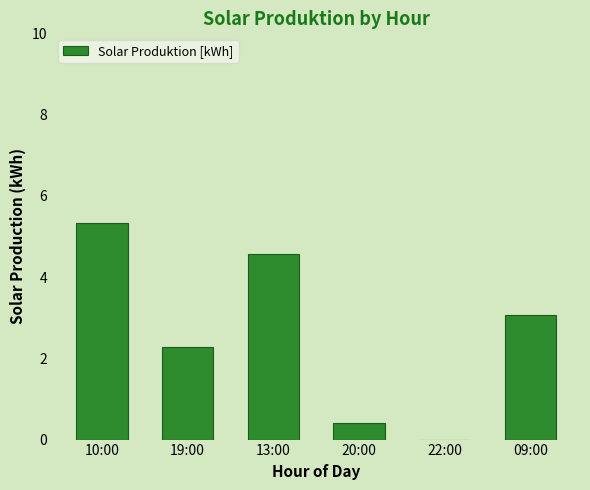

What is the average value?

2.6